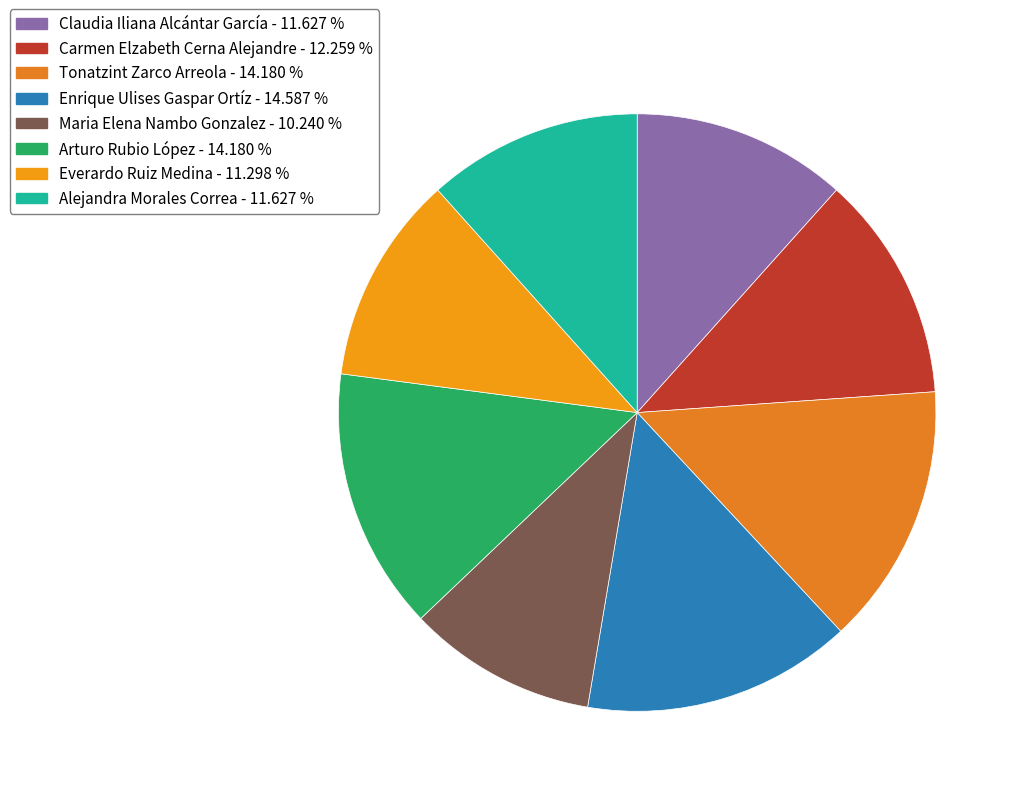

Which category has the biggest portion of the pie?

Enrique Ulises Gaspar Ortíz